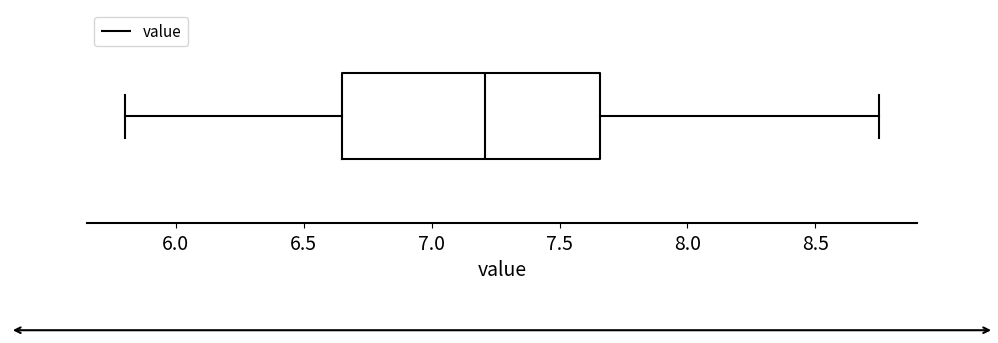

Where does the median line of the box sit on the x-axis? The values are not printed on the chart, so give them approximately, as read against the axis.

7.20